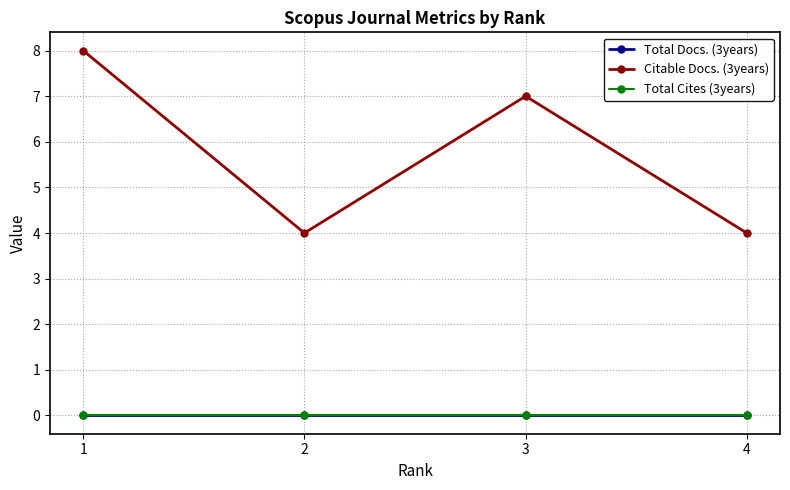

How many lines are shown in the chart?

3